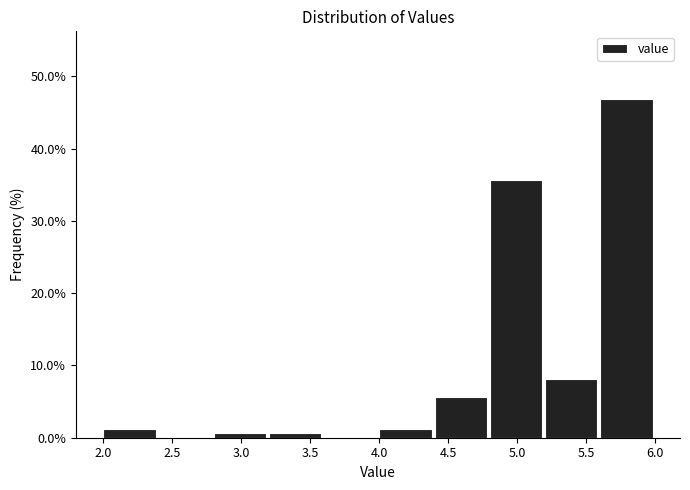

What is the height of the bar covering 5.2 to 5.6 on the x-axis? The values are not printed on the chart, so give them approximately, as read against the axis.

8